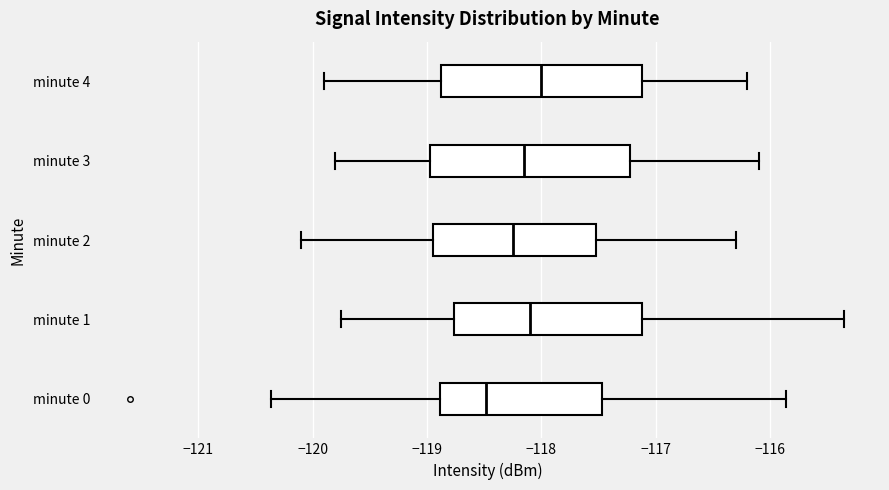

Reading bottom to top, read every box against the x-axis: the position of its median line, the range the box covers, and the ends of its whiskers. The values are not printed on the chart, so give them approximately, as read against the axis.

minute 0: median -118.5, box -118.9 to -117.5, whiskers -120.4 to -115.9
minute 1: median -118.1, box -118.8 to -117.1, whiskers -119.7 to -115.4
minute 2: median -118.2, box -118.9 to -117.5, whiskers -120.1 to -116.3
minute 3: median -118.1, box -119.0 to -117.2, whiskers -119.8 to -116.1
minute 4: median -118.0, box -118.9 to -117.1, whiskers -119.9 to -116.2